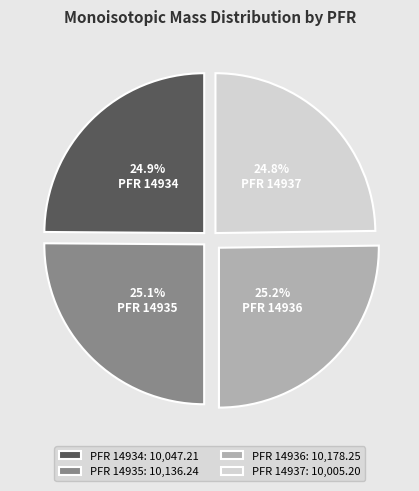

Does PFR 14935: 10,136.24 represent more than half of the total?

No